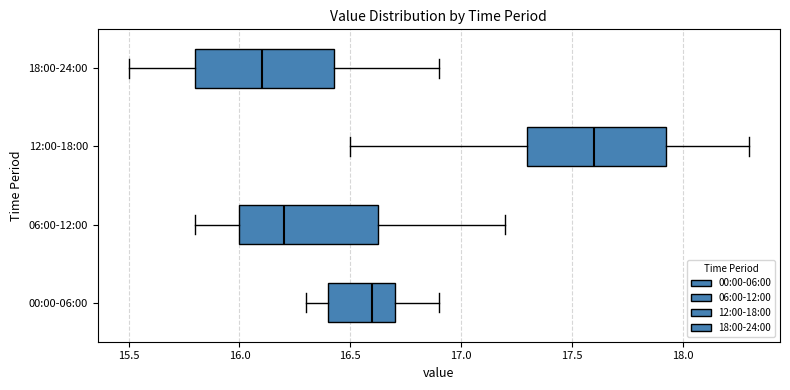

Where is the left edge of the box for 12:00-18:00 on the x-axis? The values are not printed on the chart, so give them approximately, as read against the axis.

17.30